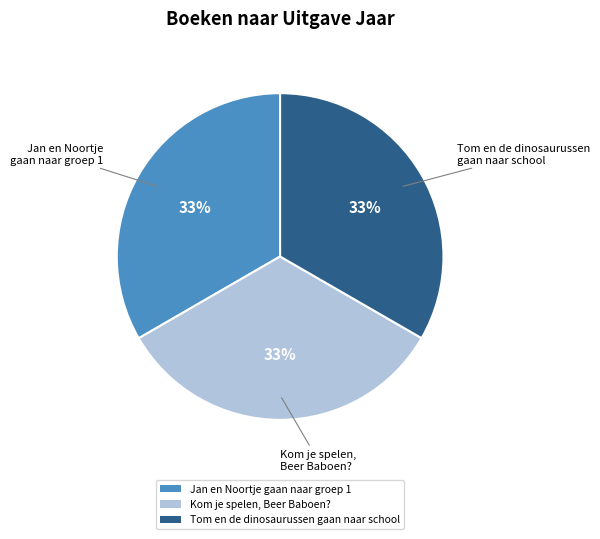

Combined, do Tom en de dinosaurussen gaan naar school and Jan en Noortje gaan naar groep 1 account for over 50%?

Yes